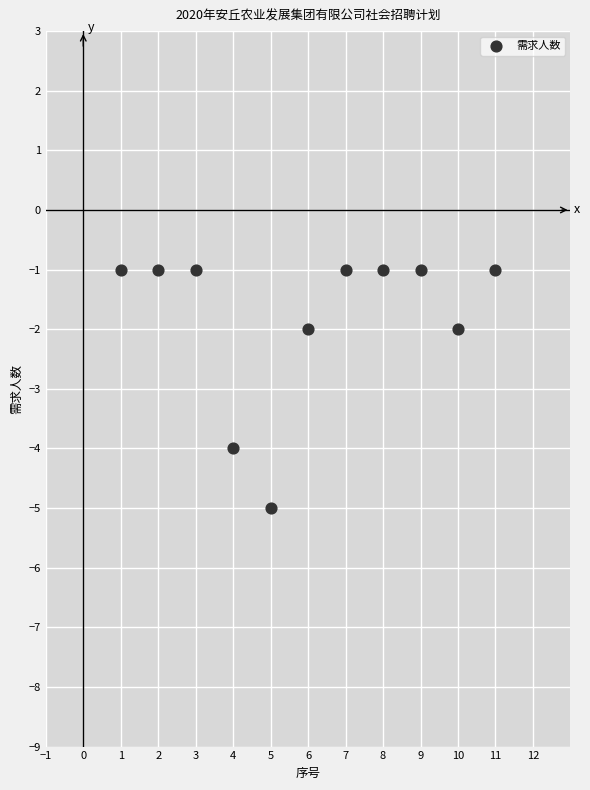

What is the average X value?

6